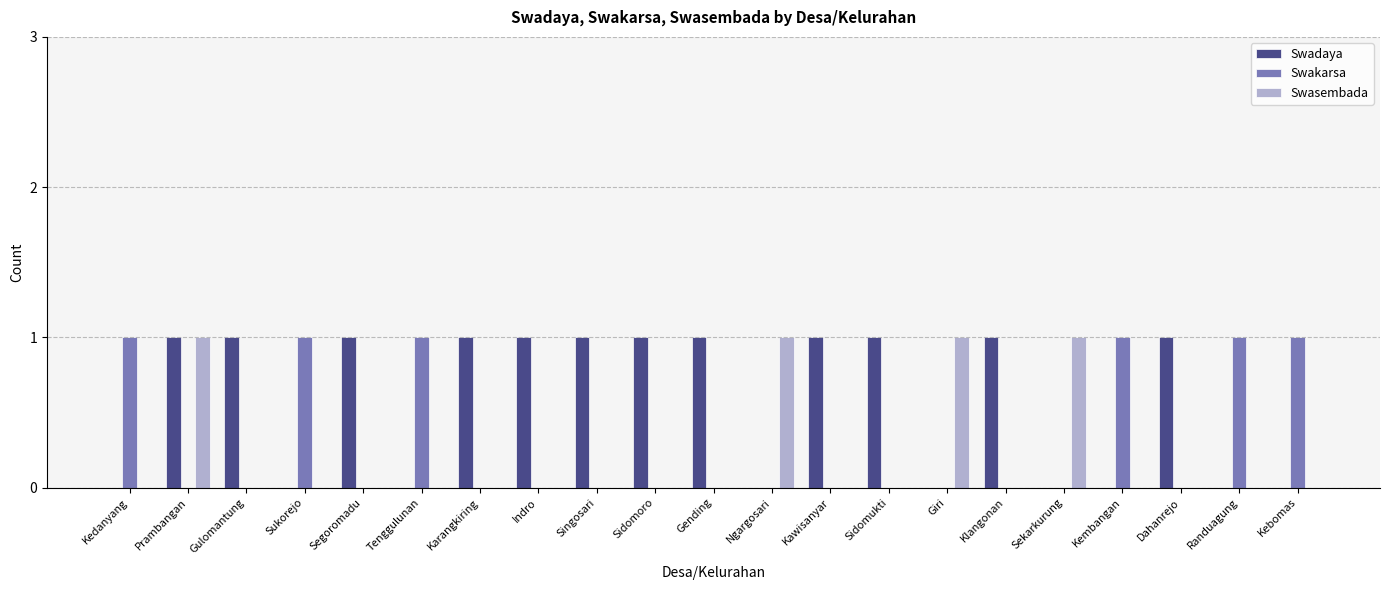

Which series has the largest total across all categories?

Swadaya